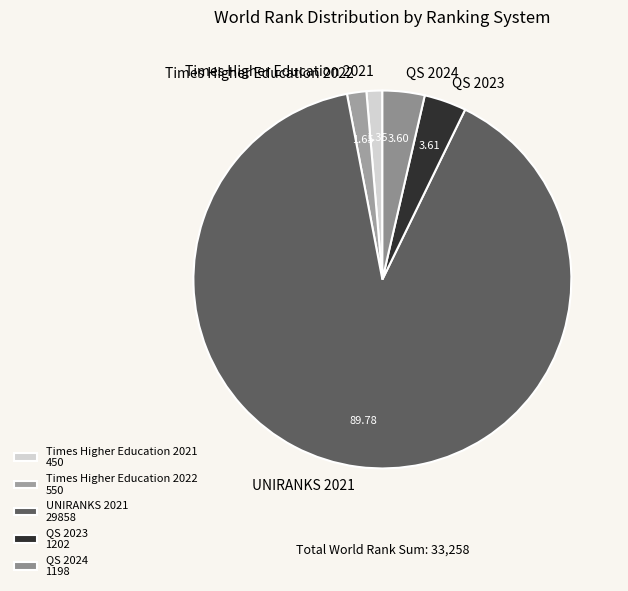

Is it true that QS 2023 is 4% of the pie?

True